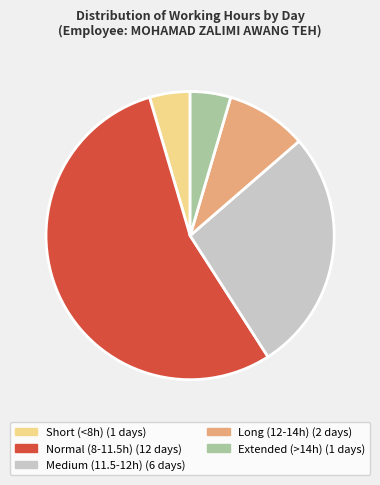

Is there any slice that represents more than half of the pie?

Yes